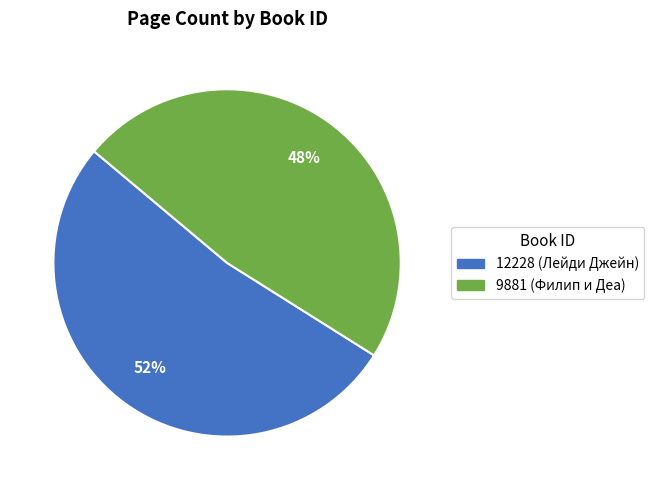

True or false: 9881 (Филип и Деа) accounts for 48% of the total.

True